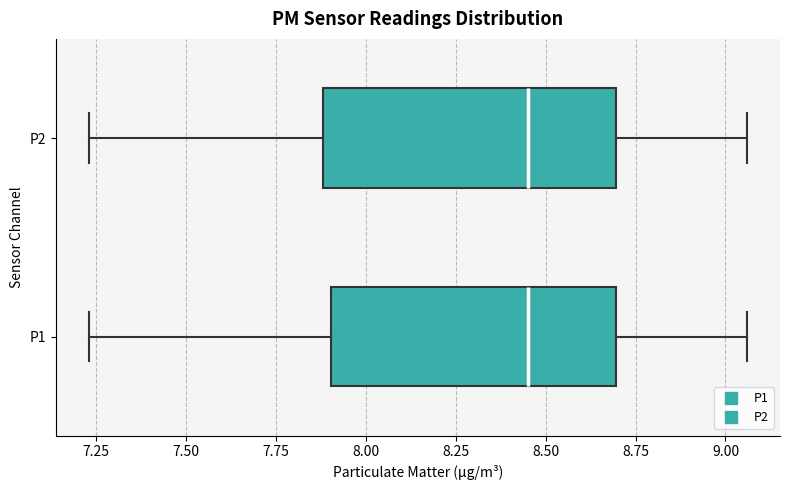

Reading bottom to top, transcribe this box plot: for each box, give where its median line is, the range the box spans, and where its two whiskers end, as read against the x-axis. The values are not printed on the chart, so give them approximately, as read against the axis.

P1: median 8.45, box 7.90 to 8.70, whiskers 7.25 to 9.05
P2: median 8.45, box 7.90 to 8.70, whiskers 7.25 to 9.05